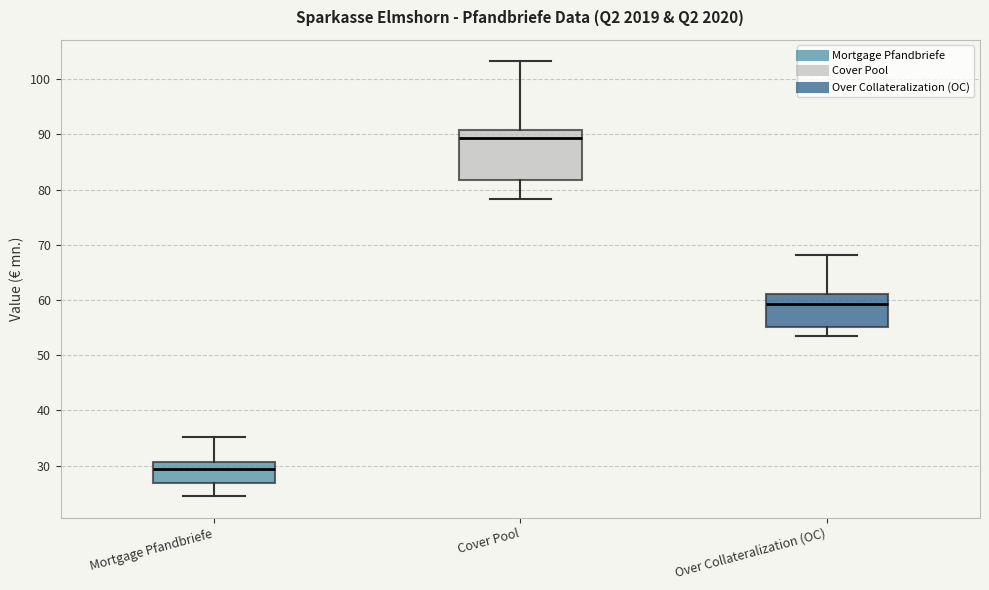

Reading left to right, read every box against the y-axis: the position of its median line, the range the box covers, and the ends of its whiskers. The values are not printed on the chart, so give them approximately, as read against the axis.

Mortgage Pfandbriefe: median 29, box 27 to 31, whiskers 25 to 35
Cover Pool: median 89, box 82 to 91, whiskers 78 to 103
Over Collateralization (OC): median 59, box 55 to 61, whiskers 53 to 68